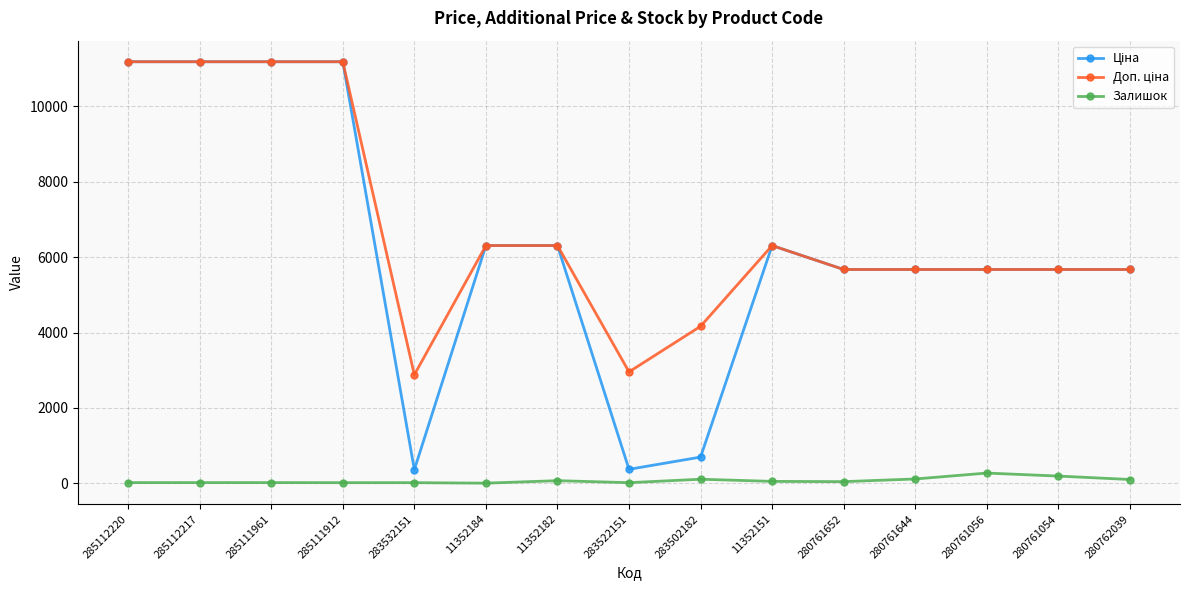

What is the highest value of the Залишок series?

270.0